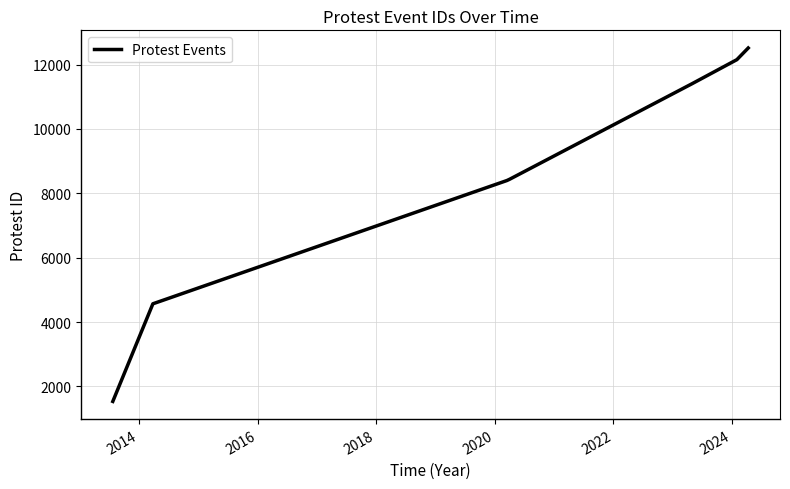

What is the difference between the maximum and second lowest values?

7946